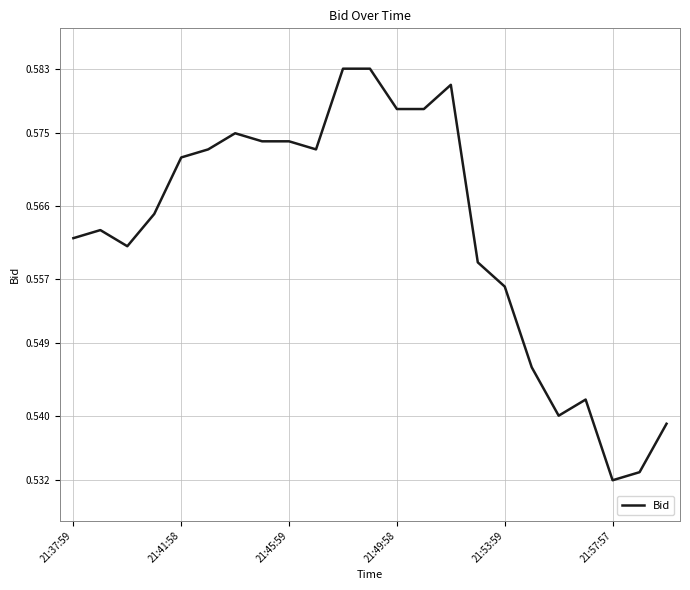

What is the smallest value displayed?

0.5